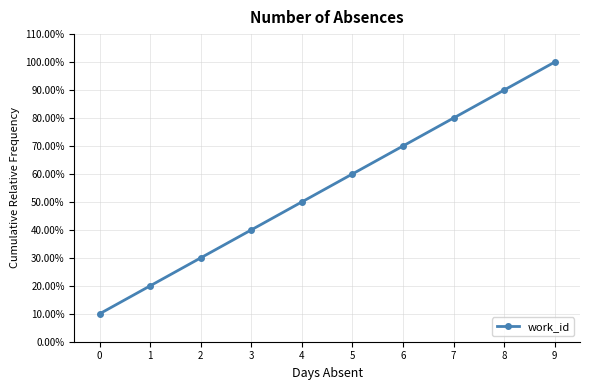

What is the value of the 6th point from the left?

60